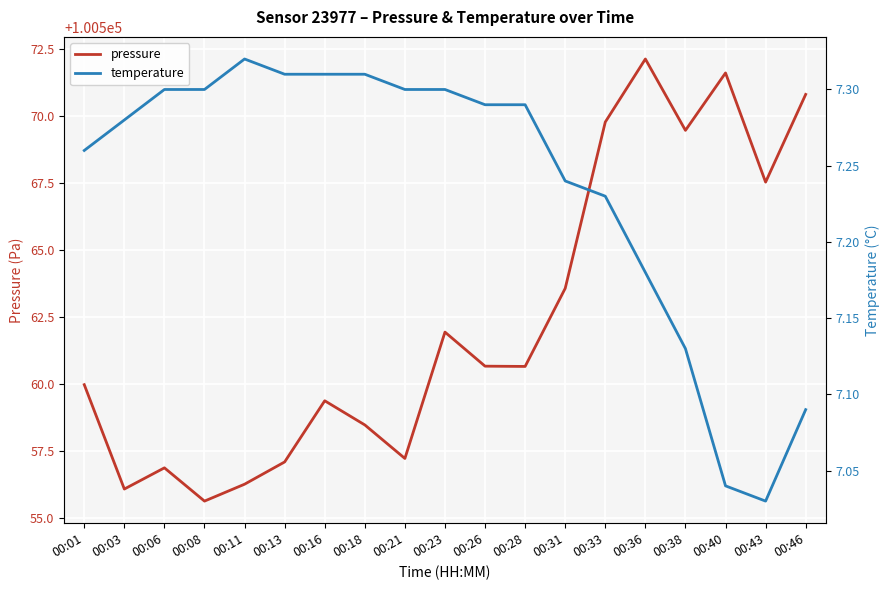

Is the value of pressure at 00:01 greater than the value of temperature at 00:18?

Yes